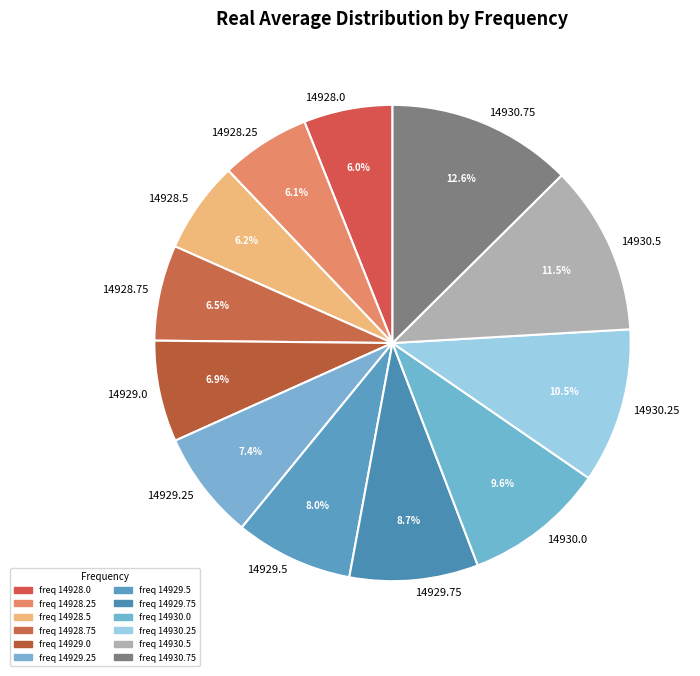

Is 14930.75 the majority of the pie?

No